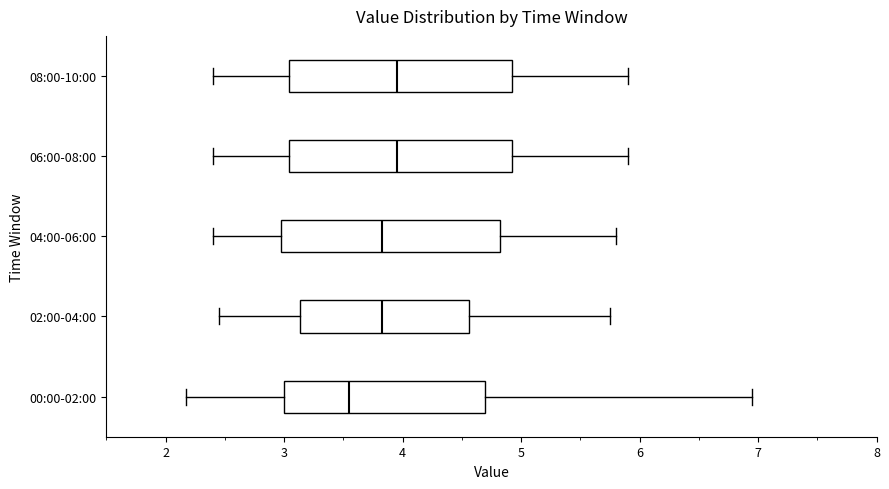

Where is the right edge of the box for 00:00-02:00 on the x-axis? The values are not printed on the chart, so give them approximately, as read against the axis.

4.7